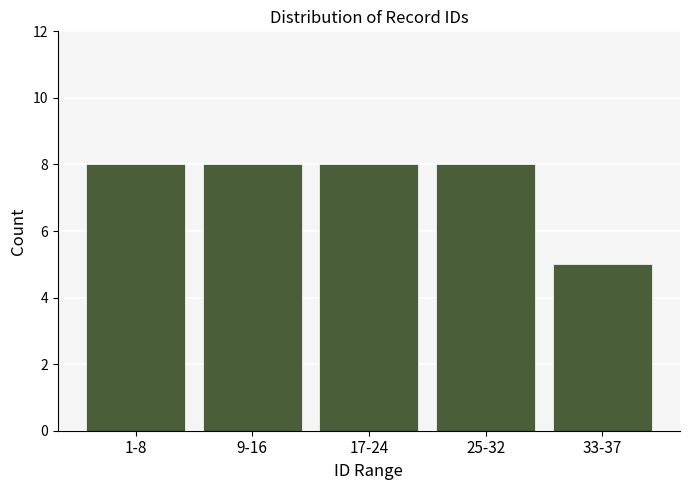

Reading right to left, list all the values displayed in this chart.

5	8	8	8	8